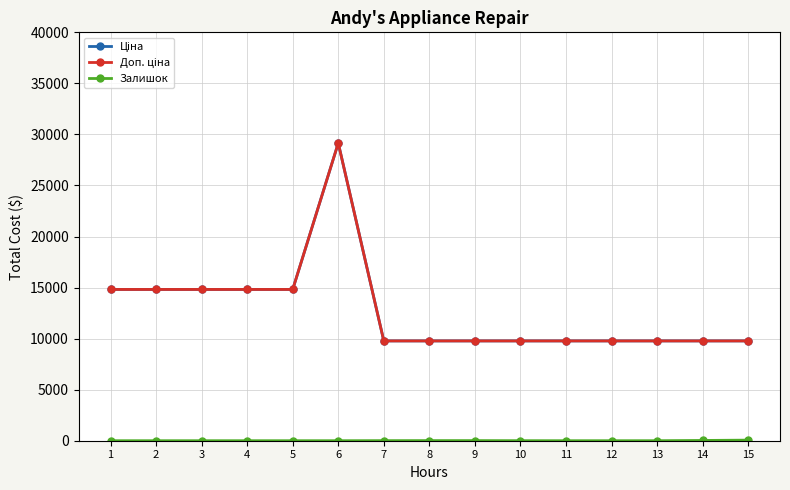

True or false: Ціна has more than 0 points higher than both neighbors.

True